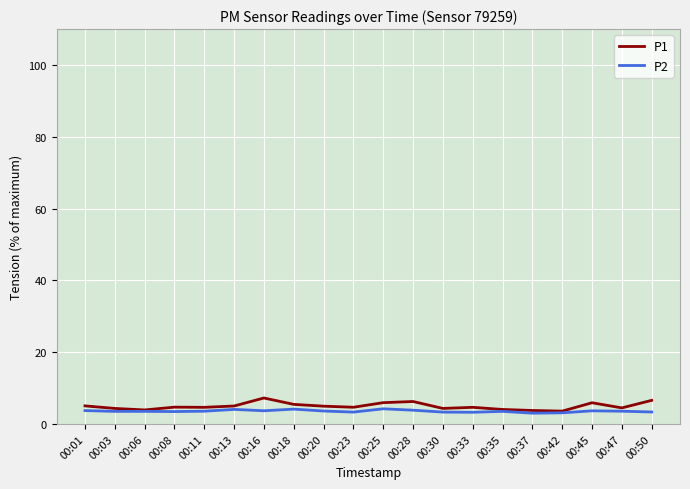

Does the chart display data point markers on the line(s)?

No